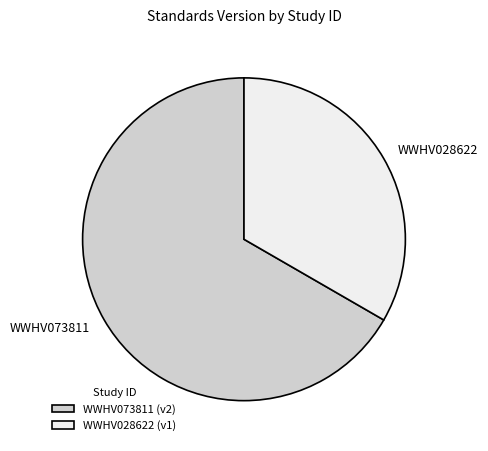

Which has a higher value, WWHV073811 or WWHV028622?

WWHV073811